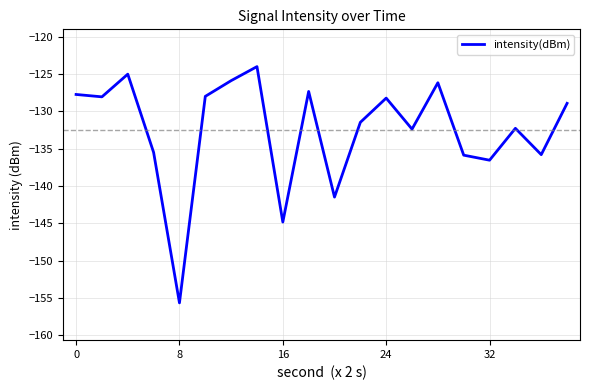

What is the maximum value shown in the chart?

-124.0